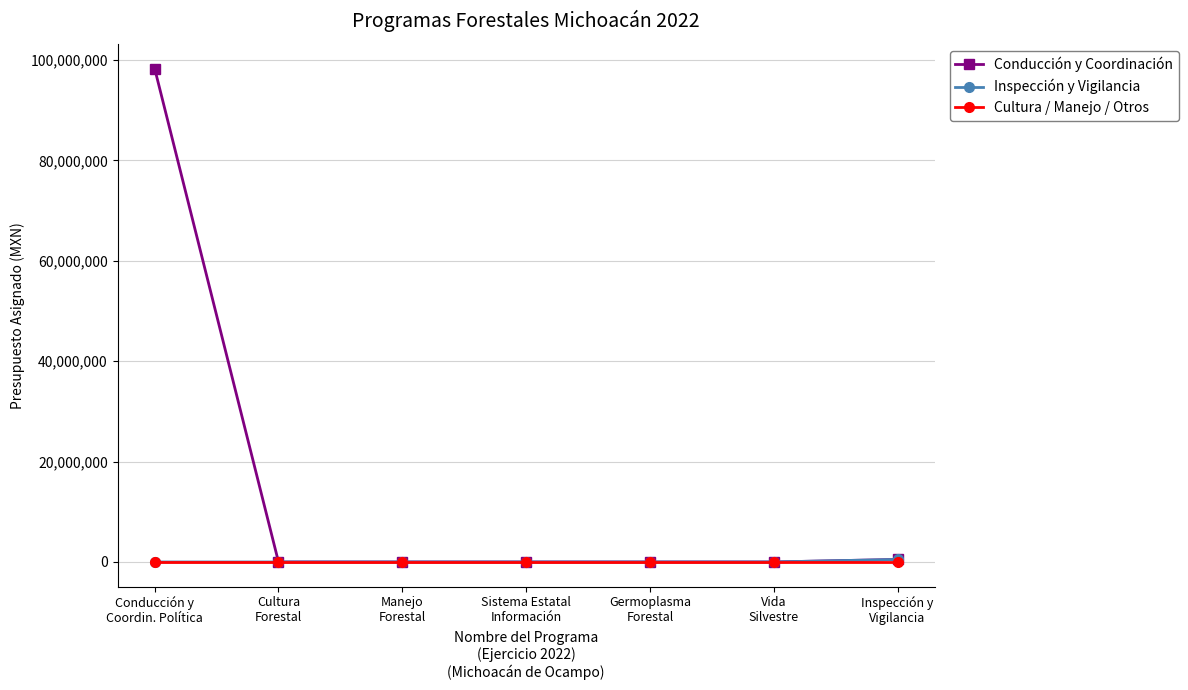

How many lines are shown in the chart?

3